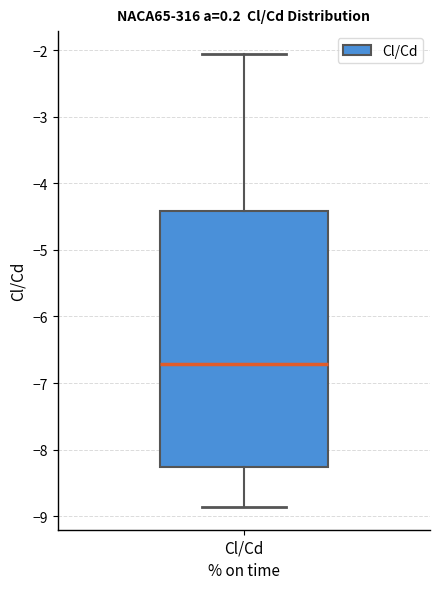

Where is the upper edge of the box for Cl/Cd on the y-axis? The values are not printed on the chart, so give them approximately, as read against the axis.

-4.4